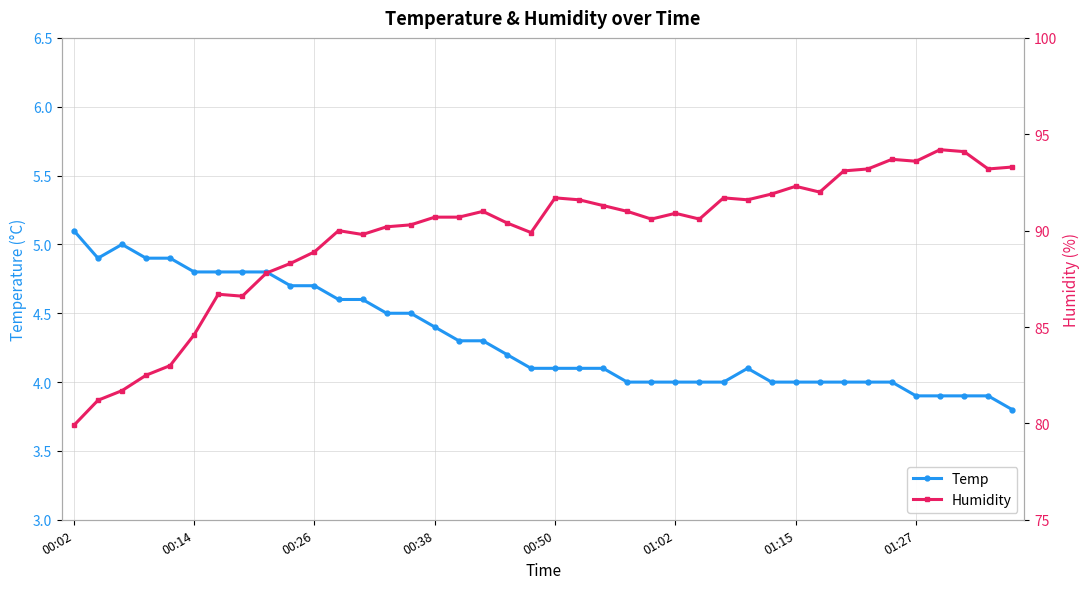

Reading right to left, what are all the values shown in this chart?

Temp: 3.8	3.9	3.9	3.9	3.9	4.0	4.0	4.0	4.0	4.0	4.0	4.1	4.0	4.0	4.0	4.0	4.0	4.1	4.1	4.1	4.1	4.2	4.3	4.3	4.4	4.5	4.5	4.6	4.6	4.7	4.7	4.8	4.8	4.8	4.8	4.9	4.9	5.0	4.9	5.1
Humidity: 93.3	93.2	94.1	94.2	93.6	93.7	93.2	93.1	92.0	92.3	91.9	91.6	91.7	90.6	90.9	90.6	91.0	91.3	91.6	91.7	89.9	90.4	91.0	90.7	90.7	90.3	90.2	89.8	90.0	88.9	88.3	87.8	86.6	86.7	84.6	83.0	82.5	81.7	81.2	79.9